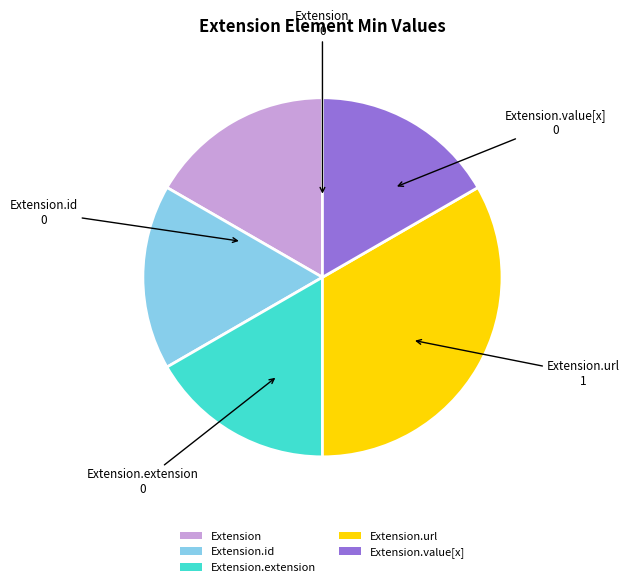

What is the largest slice in the pie chart?

Extension.url